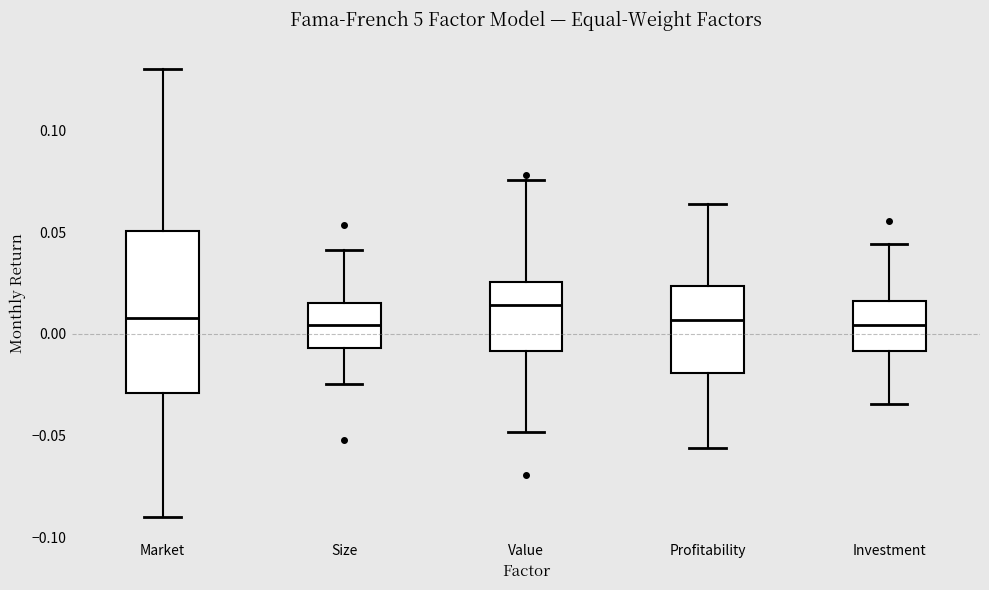

Where does the lower whisker of the box for Size end on the y-axis? The values are not printed on the chart, so give them approximately, as read against the axis.

-0.025